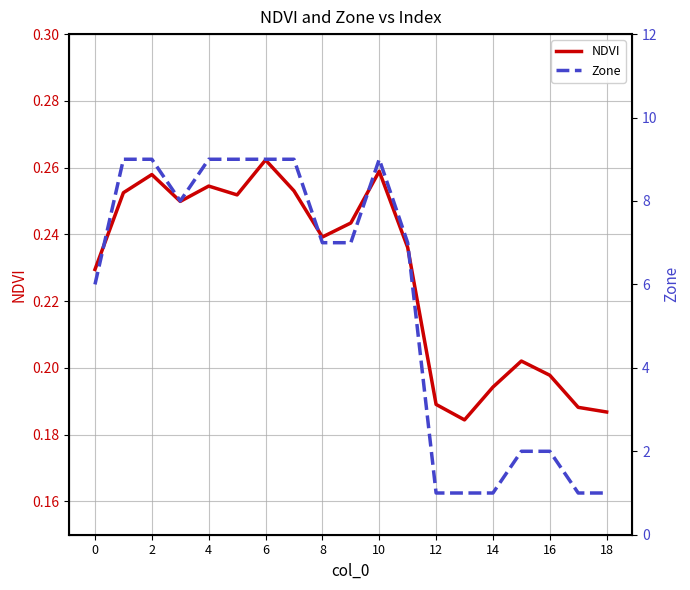

True or false: Zone and NDVI intersect in this chart.

False